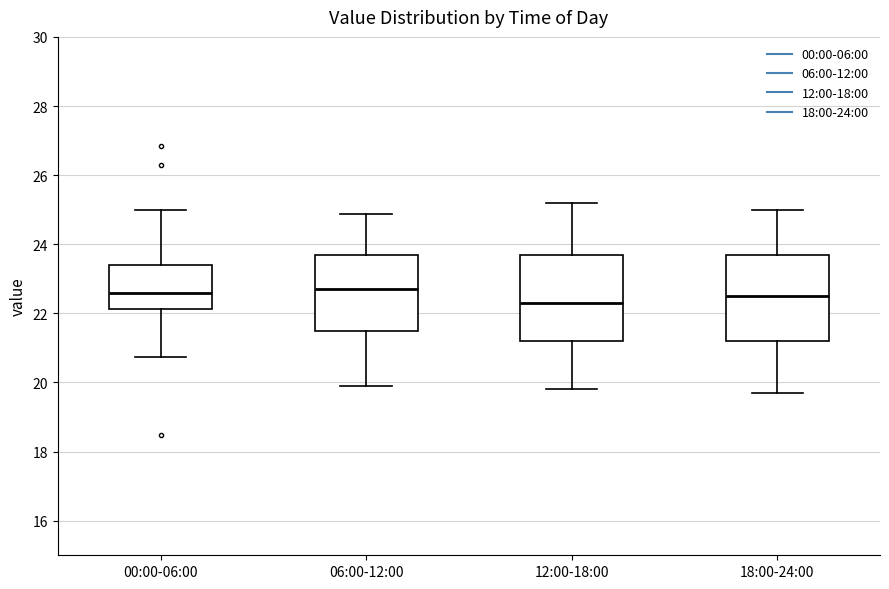

Where does the upper whisker of the box for 06:00-12:00 end on the y-axis? The values are not printed on the chart, so give them approximately, as read against the axis.

24.8